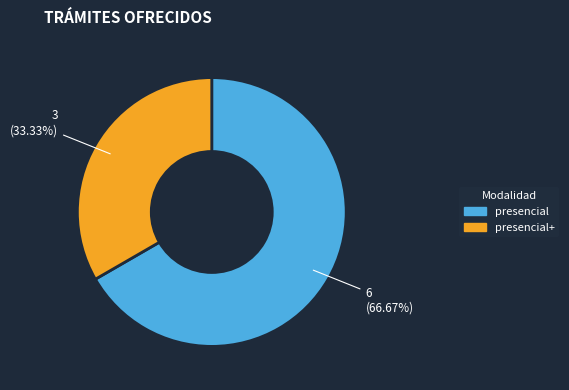

Count the number of slices in the pie.

2